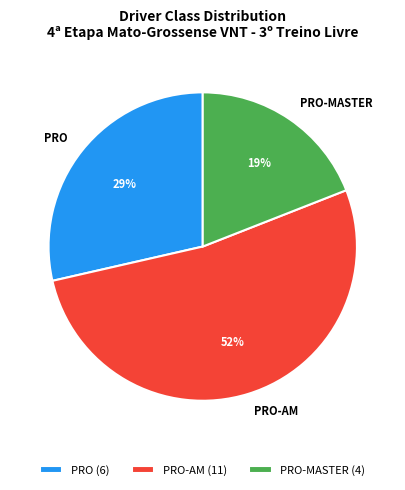

To the nearest percent, what percentage of the pie is PRO-AM?

52%